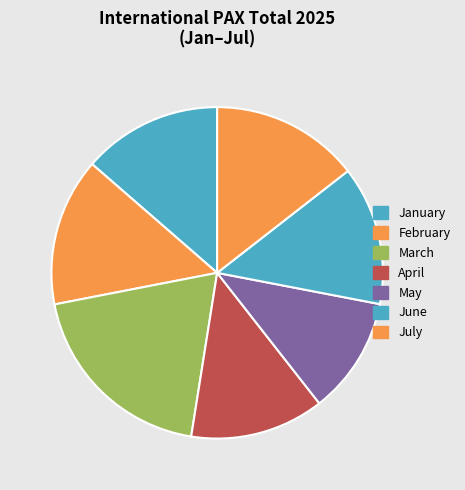

Count the number of slices in the pie.

7